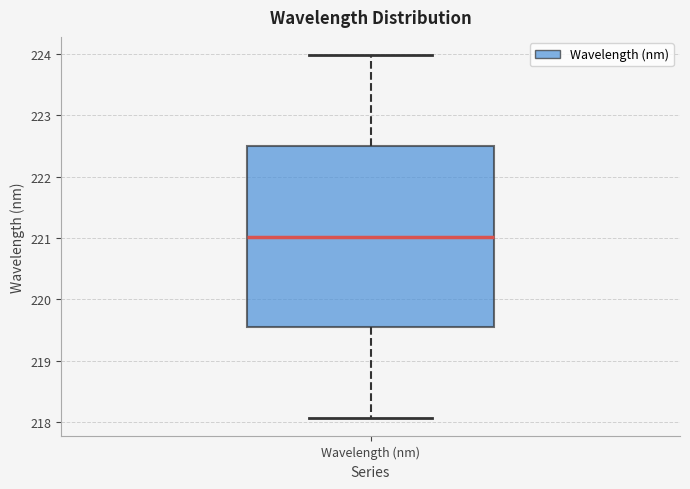

Read this box plot against the y-axis: the position of the median line, the range covered by the box, and the ends of both whiskers. The values are not printed on the chart, so give them approximately, as read against the axis.

median 221.0, box 219.5 to 222.5, whiskers 218.1 to 224.0